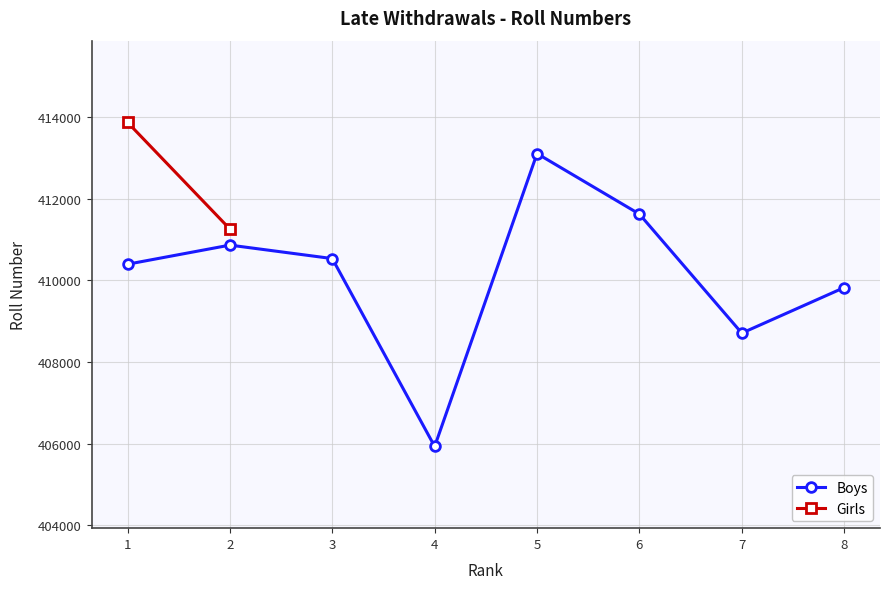

At which category does the chart reach its peak across all series?

5